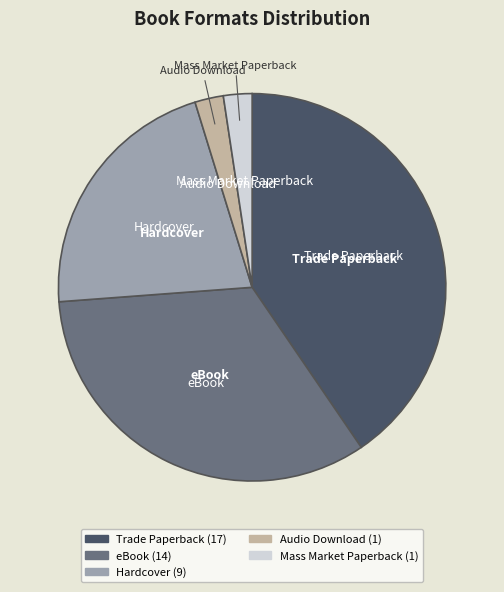

How many slices are in this pie chart?

5